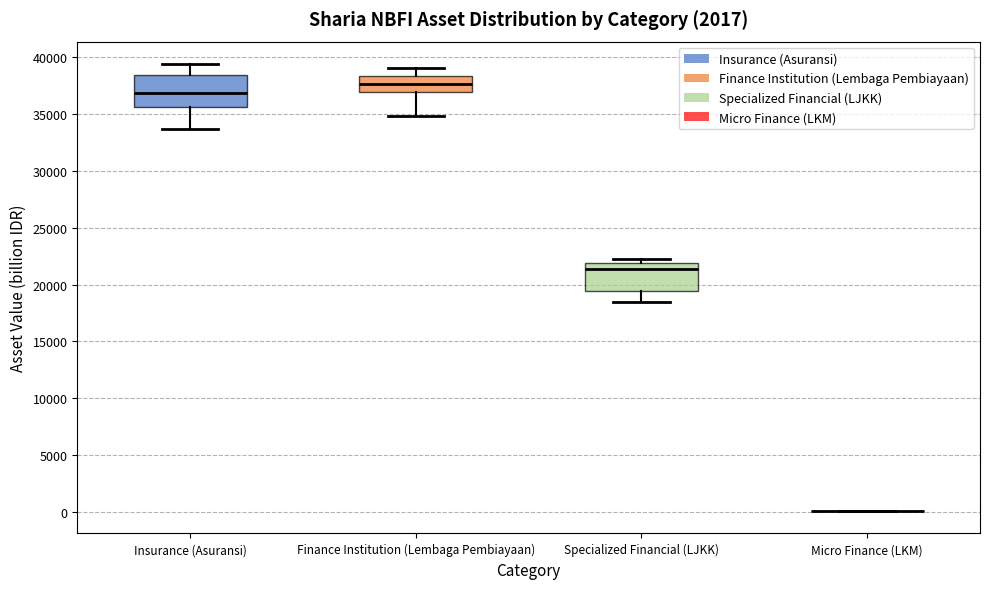

Reading left to right, transcribe this box plot: for each box, give where its median line is, the range the box spans, and where its two whiskers end, as read against the y-axis. The values are not printed on the chart, so give them approximately, as read against the axis.

Insurance (Asuransi): median 37000, box 35500 to 38500, whiskers 33500 to 39500
Finance Institution (Lembaga Pembiayaan): median 37500, box 37000 to 38500, whiskers 35000 to 39000
Specialized Financial (LJKK): median 21500, box 19500 to 22000, whiskers 18500 to 22500
Micro Finance (LKM): box collapsed to a line at 0, whiskers 0 to 0